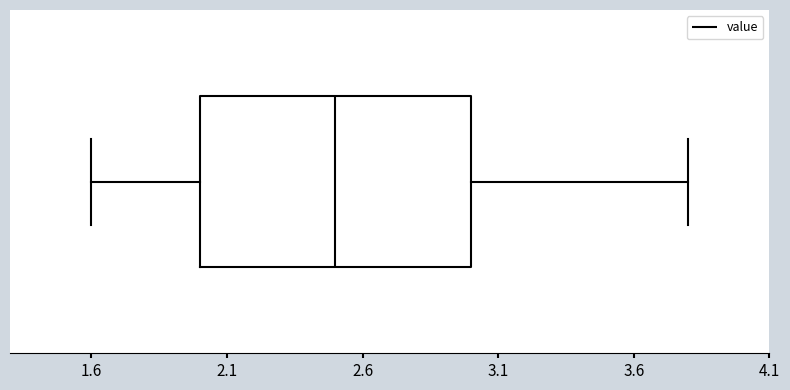

Read this box plot against the x-axis: the position of the median line, the range covered by the box, and the ends of both whiskers. The values are not printed on the chart, so give them approximately, as read against the axis.

median 2.5, box 2.0 to 3.0, whiskers 1.6 to 3.8